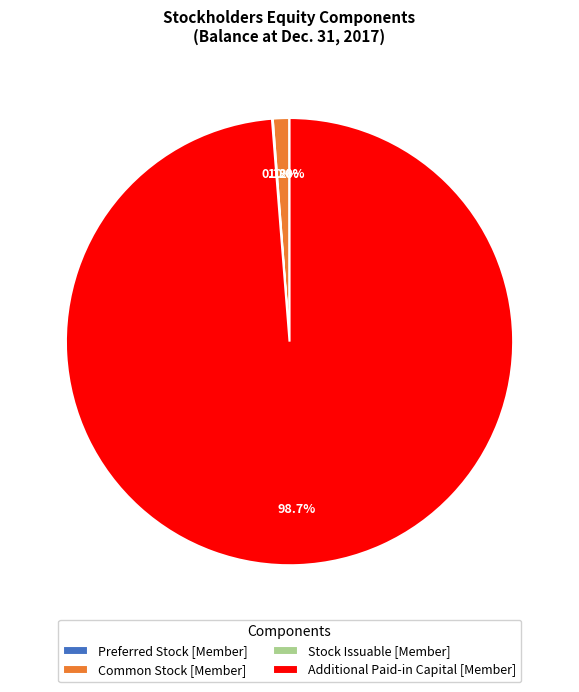

What is the largest slice in the pie chart?

Additional Paid-in Capital [Member]